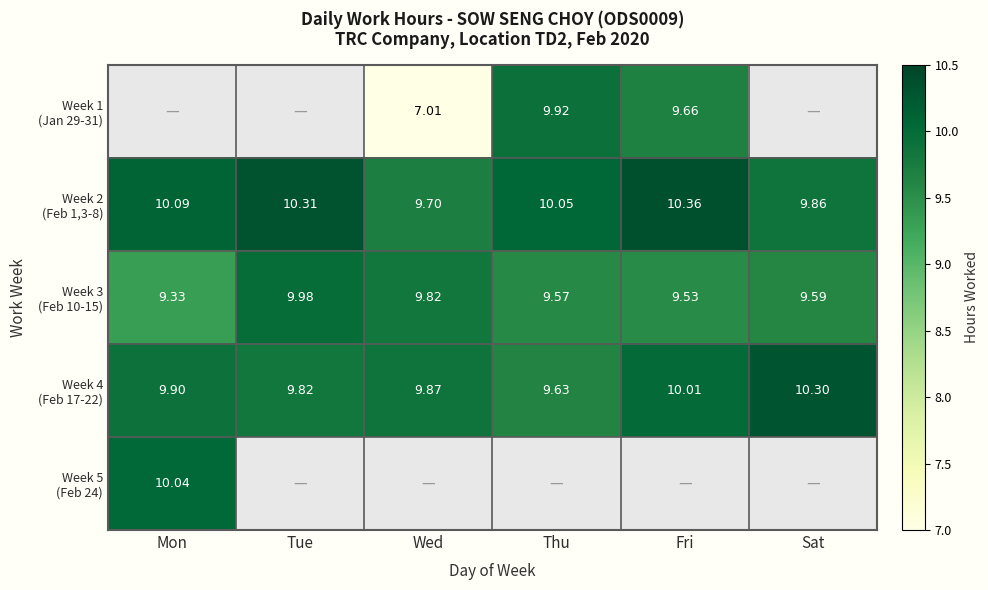

List the labels in order of Week 3 (Feb 10-15) value, largest first.

Tue, Wed, Sat, Thu, Fri, Mon